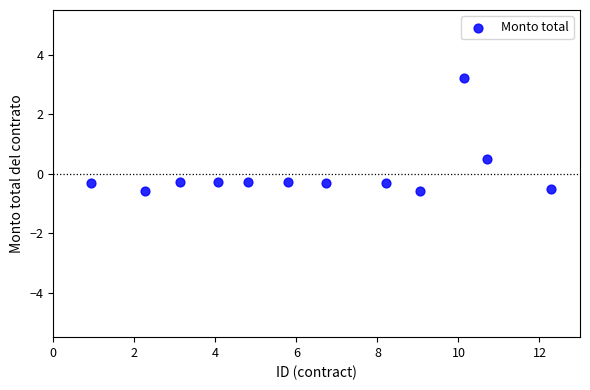

What Y value in the scatter plot is closest to 1?

0.5